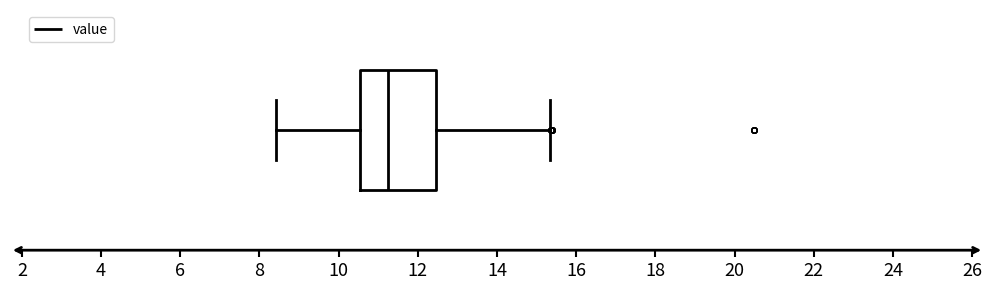

Transcribe this box plot: give where the median line is, the range the box spans, and where the two whiskers end, as read against the x-axis. The values are not printed on the chart, so give them approximately, as read against the axis.

median 11.2, box 10.6 to 12.4, whiskers 8.4 to 15.4